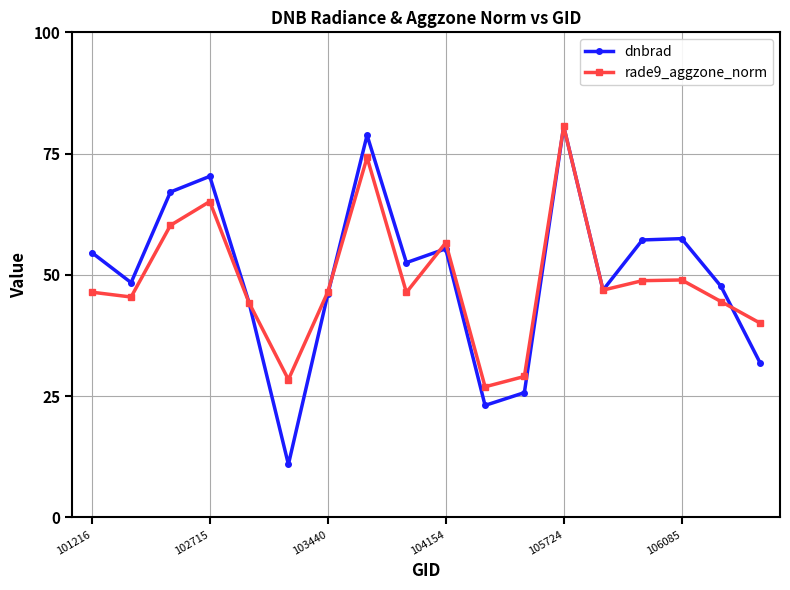

What is the value of the rade9_aggzone_norm point at the 6th from the left?

28.4